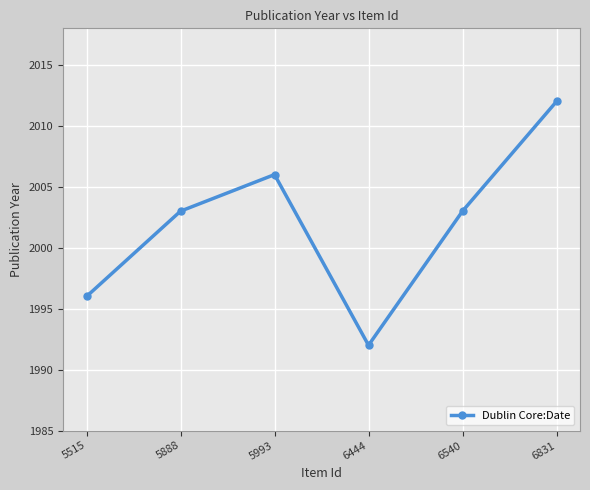

What is the maximum value shown in the chart?

2012